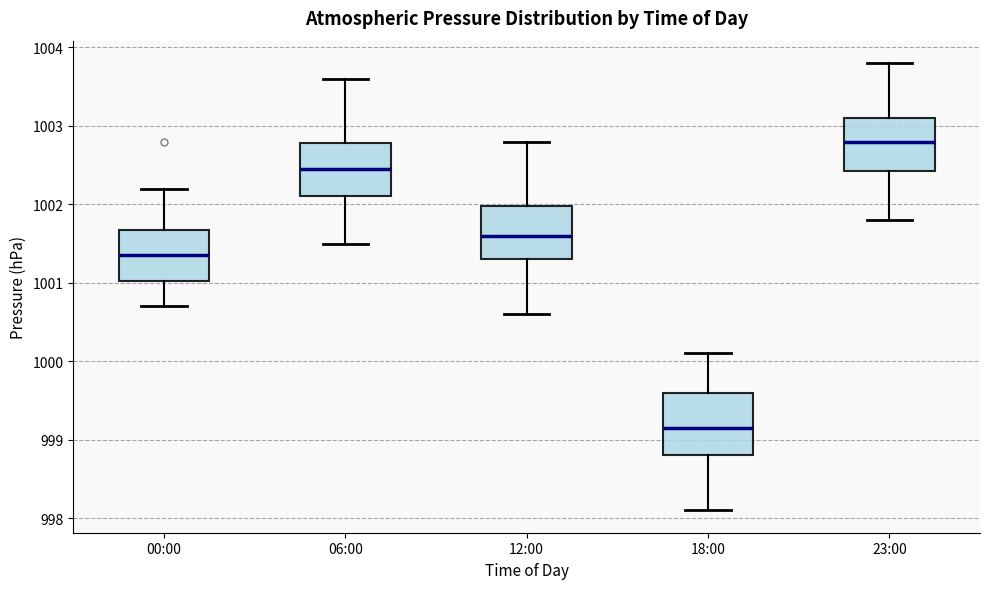

Reading left to right, read every box against the y-axis: the position of its median line, the range the box covers, and the ends of its whiskers. The values are not printed on the chart, so give them approximately, as read against the axis.

00:00: median 1001.4, box 1001.0 to 1001.7, whiskers 1000.7 to 1002.2
06:00: median 1002.5, box 1002.1 to 1002.8, whiskers 1001.5 to 1003.6
12:00: median 1001.6, box 1001.3 to 1002.0, whiskers 1000.6 to 1002.8
18:00: median 999.2, box 998.8 to 999.6, whiskers 998.1 to 1000.1
23:00: median 1002.8, box 1002.4 to 1003.1, whiskers 1001.8 to 1003.8